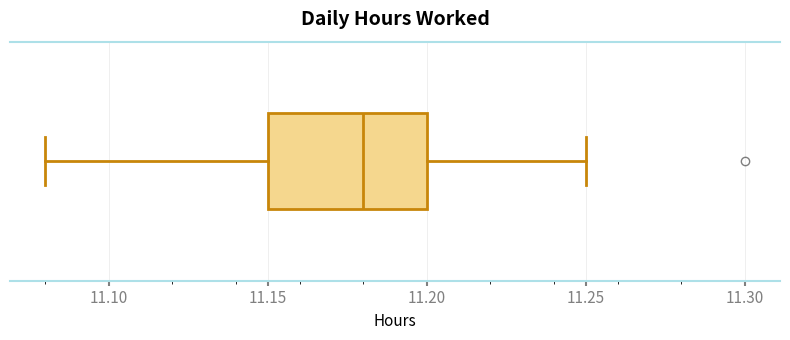

Transcribe this box plot: give where the median line is, the range the box spans, and where the two whiskers end, as read against the x-axis. The values are not printed on the chart, so give them approximately, as read against the axis.

median 11.18, box 11.15 to 11.20, whiskers 11.08 to 11.25